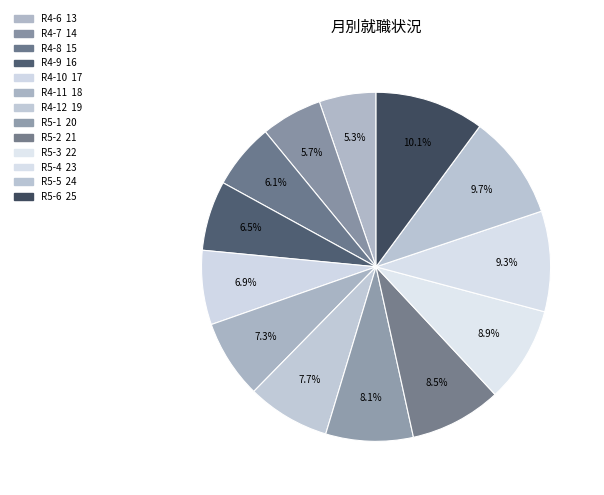

Combined, what portion of the pie is R4-12 and R4-8?

13.8%